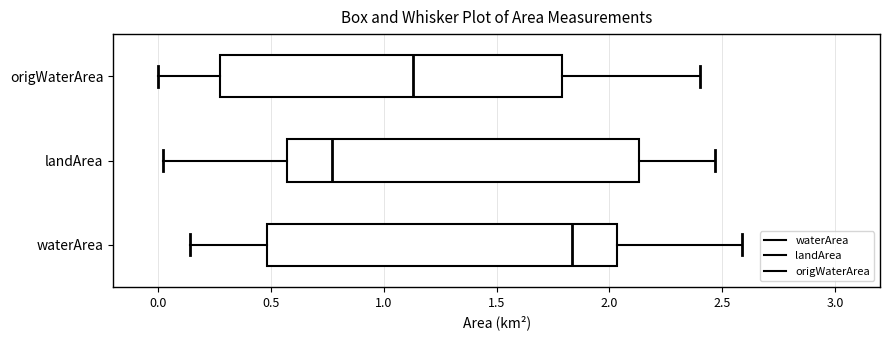

Where does the right whisker of the box for origWaterArea end on the x-axis? The values are not printed on the chart, so give them approximately, as read against the axis.

2.40